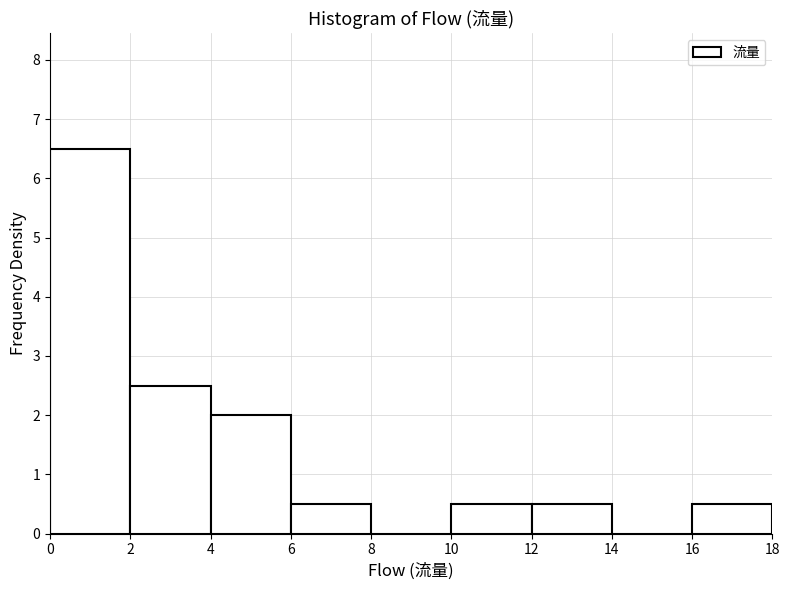

Reading left to right, transcribe this chart: for each bar, give the range it covers on the x-axis and its height. The values are not printed on the chart, so give them approximately, as read against the axis.

0 to 2: 6.5
2 to 4: 2.5
4 to 6: 2.0
6 to 8: 0.5
8 to 10: 0
10 to 12: 0.5
12 to 14: 0.5
14 to 16: 0
16 to 18: 0.5